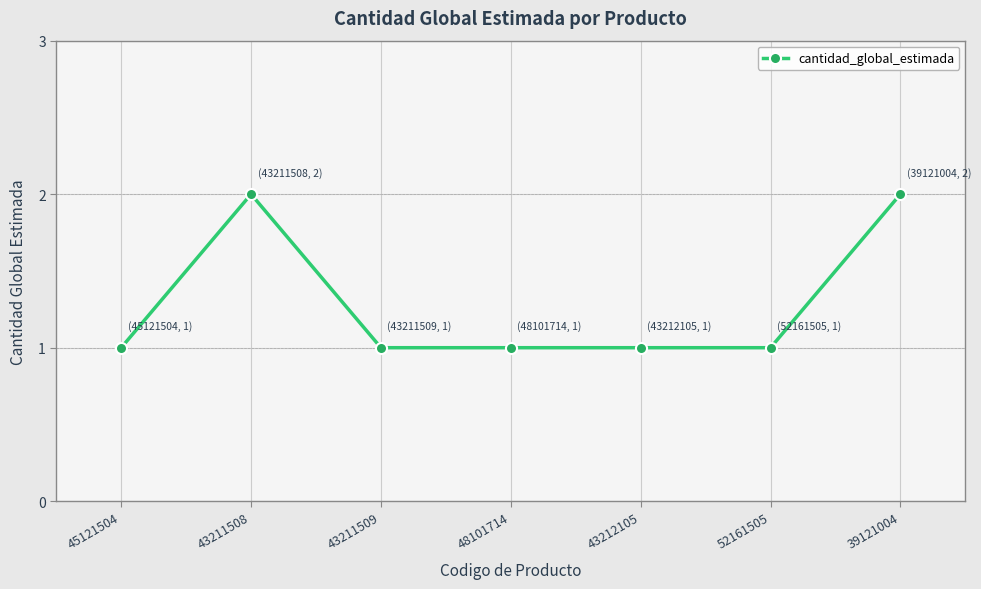

What is the ratio of the value at 48101714 to the value at 52161505?

1.0